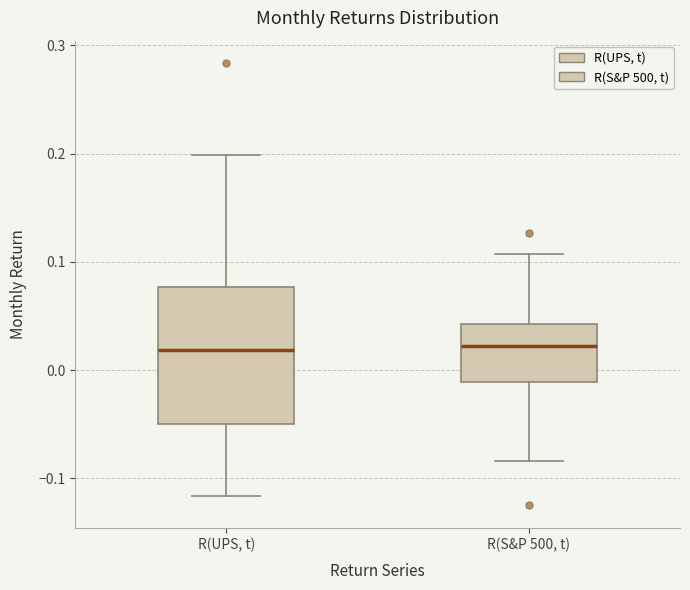

Reading left to right, read every box against the y-axis: the position of its median line, the range the box covers, and the ends of its whiskers. The values are not printed on the chart, so give them approximately, as read against the axis.

R(UPS, t): median 0.02, box -0.05 to 0.08, whiskers -0.12 to 0.20
R(S&P 500, t): median 0.02, box -0.01 to 0.04, whiskers -0.08 to 0.11